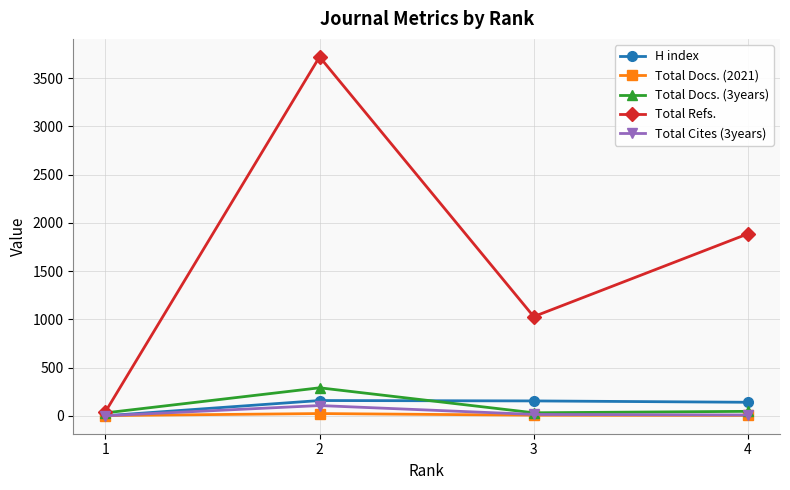

Is it true that Total Cites (3years) equals 8 at 4?

True